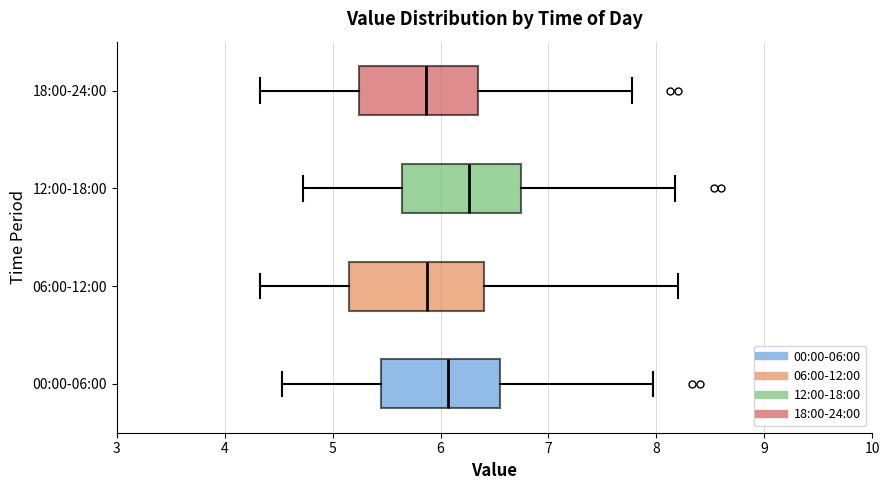

Reading bottom to top, read every box against the x-axis: the position of its median line, the range the box covers, and the ends of its whiskers. The values are not printed on the chart, so give them approximately, as read against the axis.

00:00-06:00: median 6.1, box 5.4 to 6.5, whiskers 4.5 to 8.0
06:00-12:00: median 5.9, box 5.2 to 6.4, whiskers 4.3 to 8.2
12:00-18:00: median 6.3, box 5.6 to 6.7, whiskers 4.7 to 8.2
18:00-24:00: median 5.9, box 5.2 to 6.3, whiskers 4.3 to 7.8